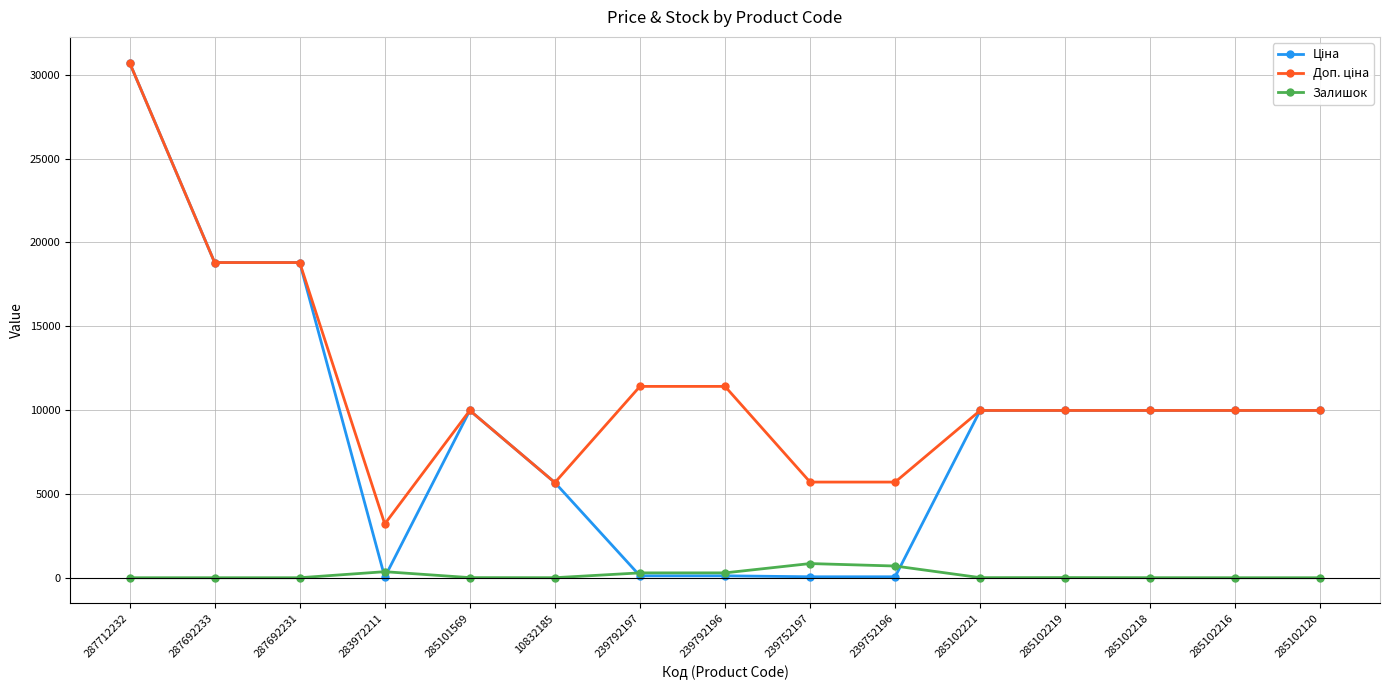

What is the greatest value displayed?

30717.1